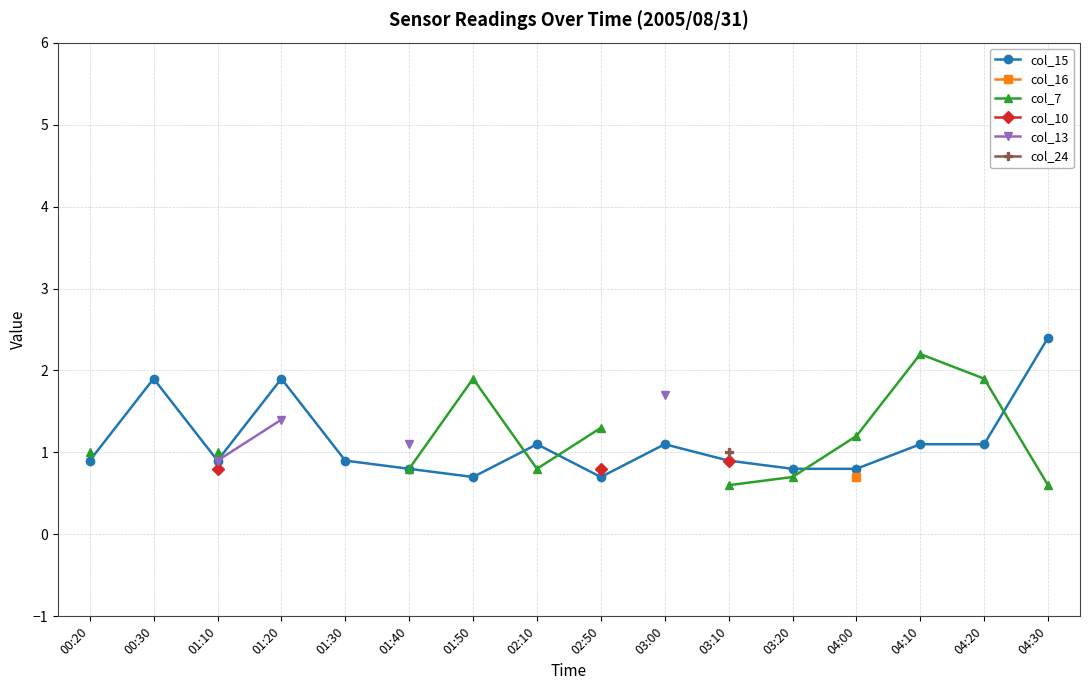

True or false: col_16 and col_24 cross at least once.

False